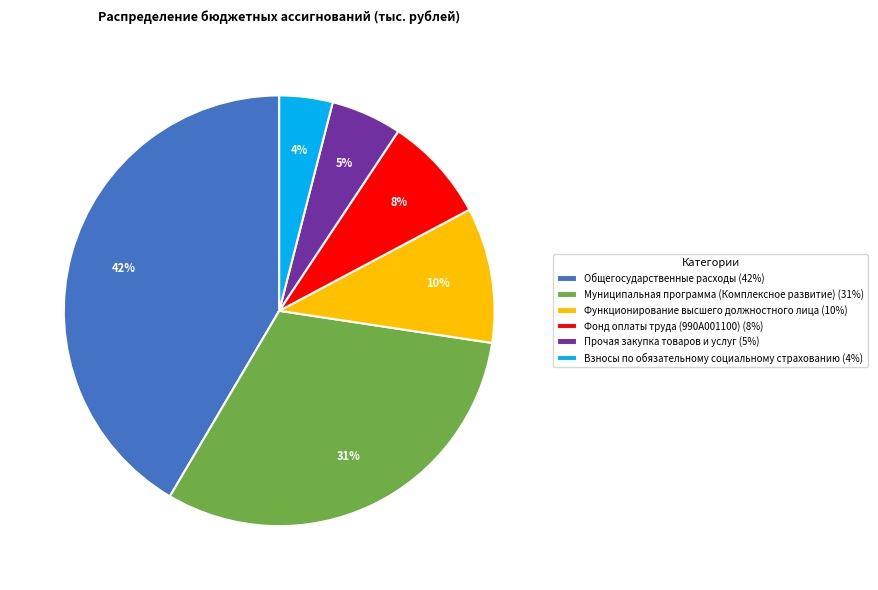

Which slice is the largest?

Общегосударственные расходы